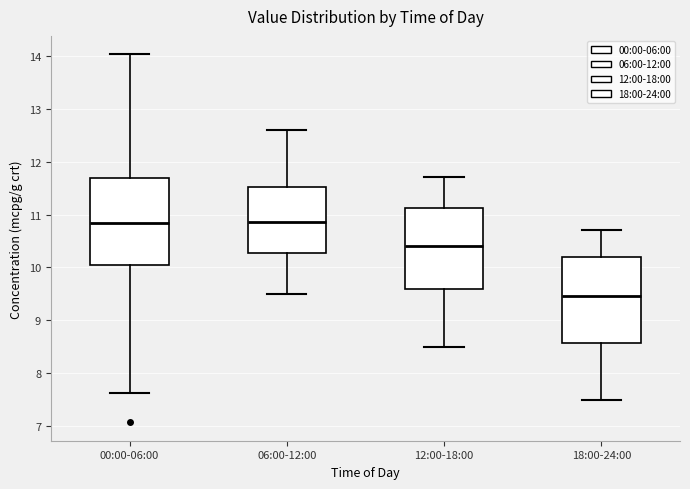

Reading left to right, read every box against the y-axis: the position of its median line, the range the box covers, and the ends of its whiskers. The values are not printed on the chart, so give them approximately, as read against the axis.

00:00-06:00: median 10.8, box 10.0 to 11.7, whiskers 7.6 to 14.0
06:00-12:00: median 10.9, box 10.3 to 11.5, whiskers 9.5 to 12.6
12:00-18:00: median 10.4, box 9.6 to 11.1, whiskers 8.5 to 11.7
18:00-24:00: median 9.5, box 8.6 to 10.2, whiskers 7.5 to 10.7